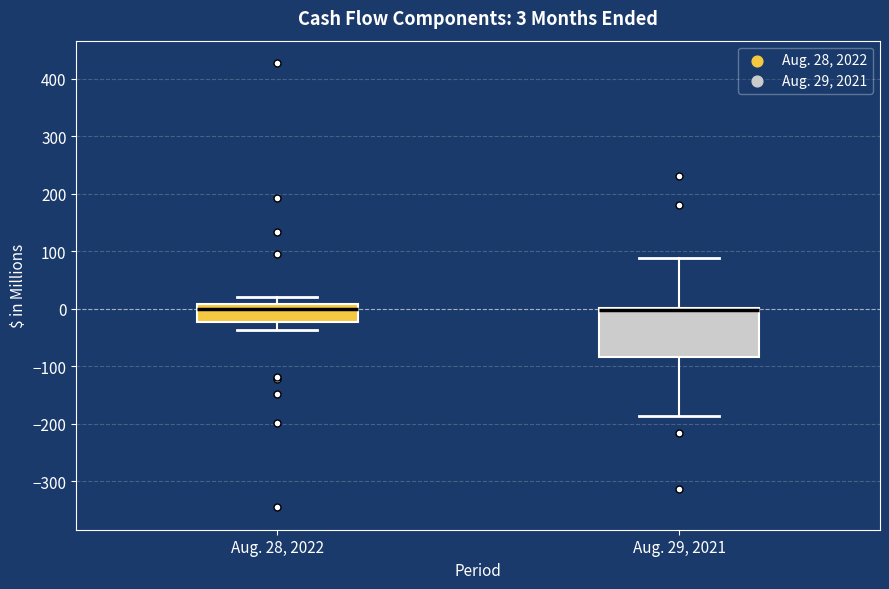

Which box is the tallest, from its lower edge to its upper edge?

Aug. 29, 2021